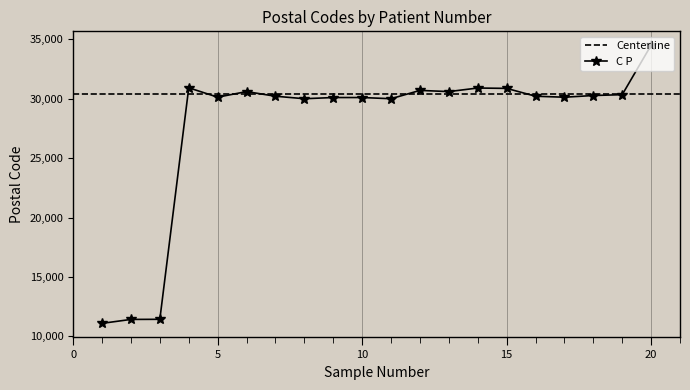

Reading left to right, extract all data points from this chart.

1=11100	2=11430	3=11440	4=30920	5=30130	6=30600	7=30210	8=30000	9=30100	10=30100	11=30000	12=30700	13=30600	14=30900	15=30870	16=30210	17=30127	18=30270	19=30340	20=34500